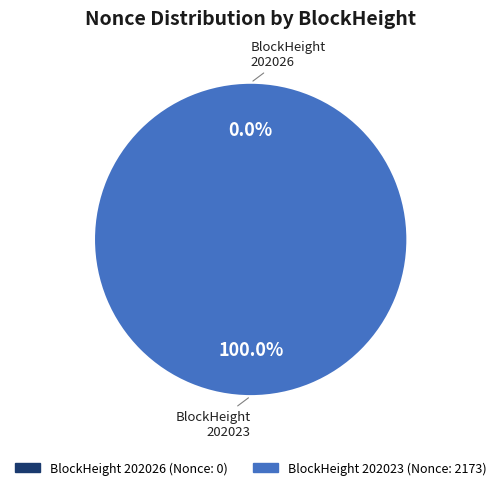

What is the smallest slice in the pie chart?

202026